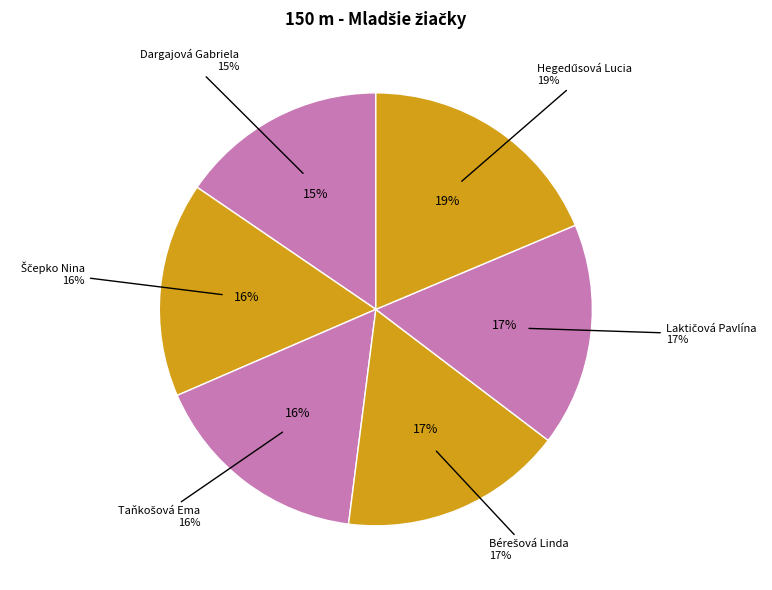

How many segments does this pie chart have?

6